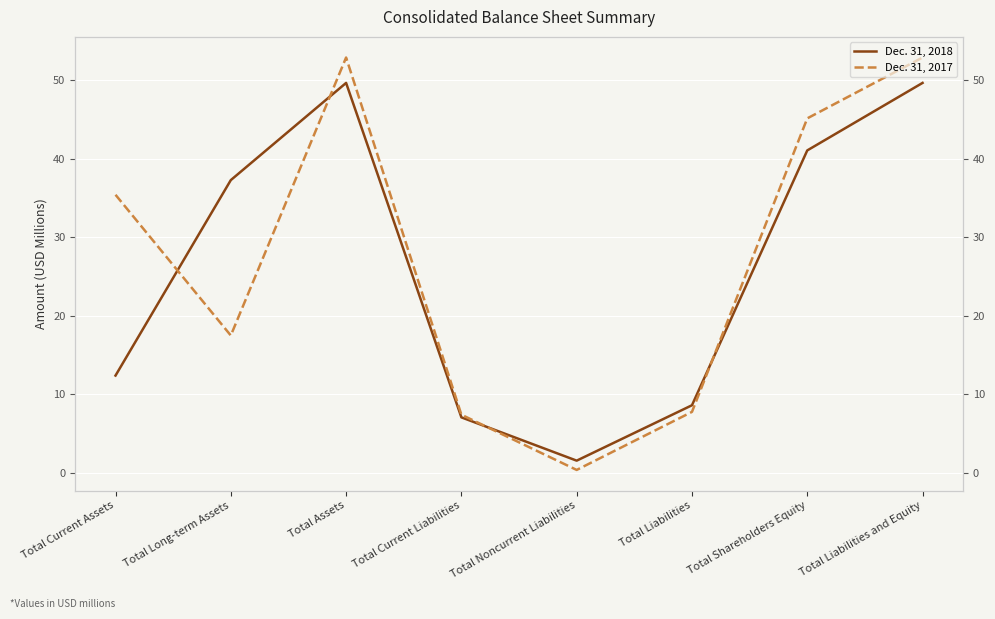

How many data points in Dec. 31, 2017 are less than 35?

4